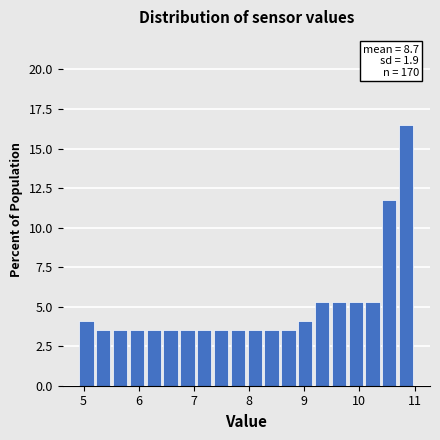

Around what value on the x-axis is the tallest bar? Give the approximate position of its centre, as read against the axis.

10.8